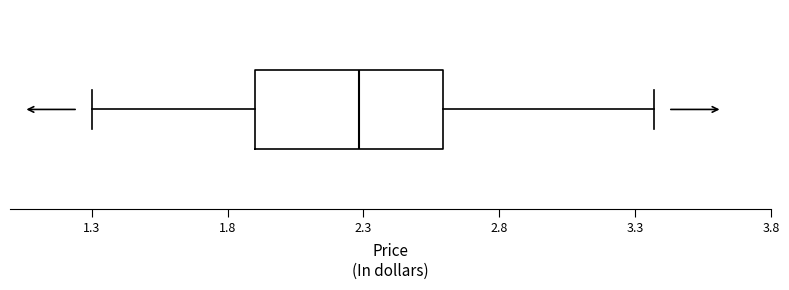

Transcribe this box plot: give where the median line is, the range the box spans, and where the two whiskers end, as read against the x-axis. The values are not printed on the chart, so give them approximately, as read against the axis.

median 2.30, box 1.90 to 2.60, whiskers 1.30 to 3.35